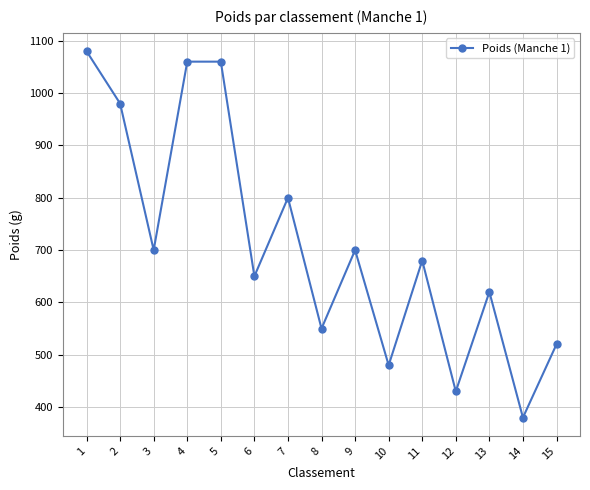

True or false: the data shows 1080 at 1.

True